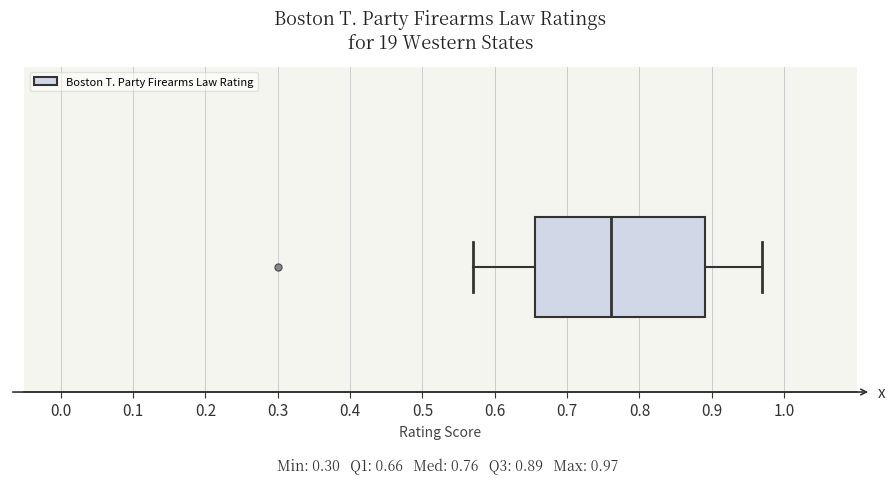

Read this box plot against the x-axis: the position of the median line, the range covered by the box, and the ends of both whiskers. The values are not printed on the chart, so give them approximately, as read against the axis.

median 0.76, box 0.66 to 0.89, whiskers 0.57 to 0.97